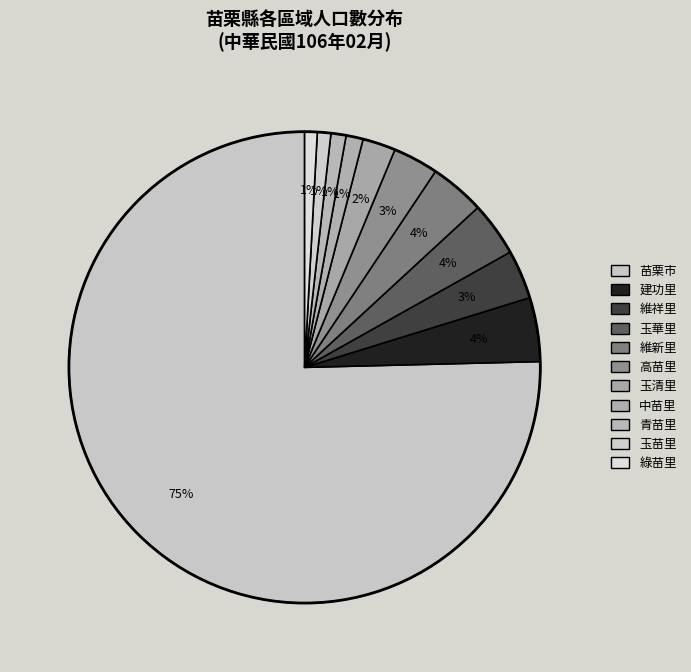

Which category has the biggest portion of the pie?

苗栗市